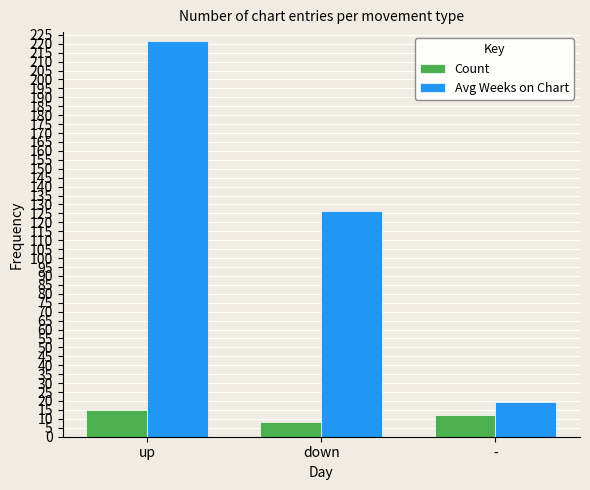

Reading left to right, transcribe all the data shown in this chart.

Count: 15.0	8.0	12.0
Avg Weeks on Chart: 221.5	126.4	19.7